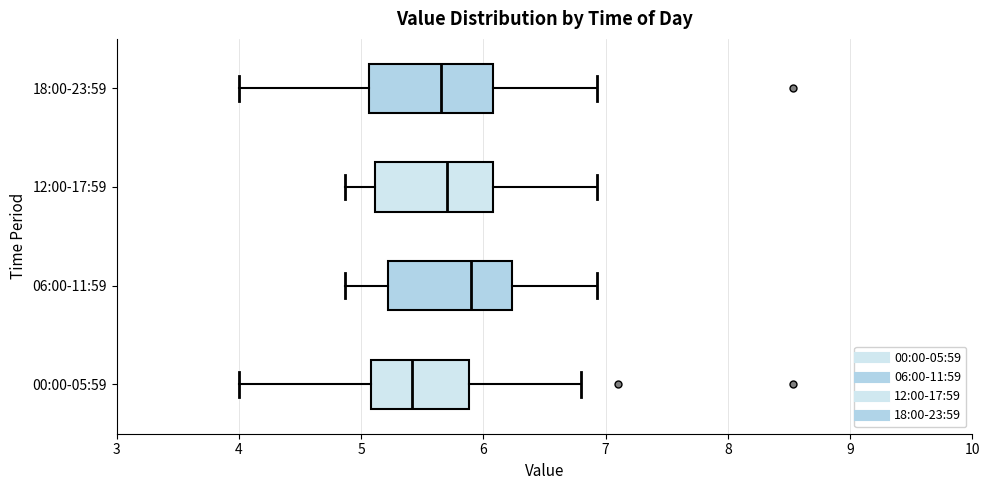

Reading bottom to top, read every box against the x-axis: the position of its median line, the range the box covers, and the ends of its whiskers. The values are not printed on the chart, so give them approximately, as read against the axis.

00:00-05:59: median 5.4, box 5.1 to 5.9, whiskers 4.0 to 6.8
06:00-11:59: median 5.9, box 5.2 to 6.2, whiskers 4.9 to 6.9
12:00-17:59: median 5.7, box 5.1 to 6.1, whiskers 4.9 to 6.9
18:00-23:59: median 5.7, box 5.1 to 6.1, whiskers 4.0 to 6.9